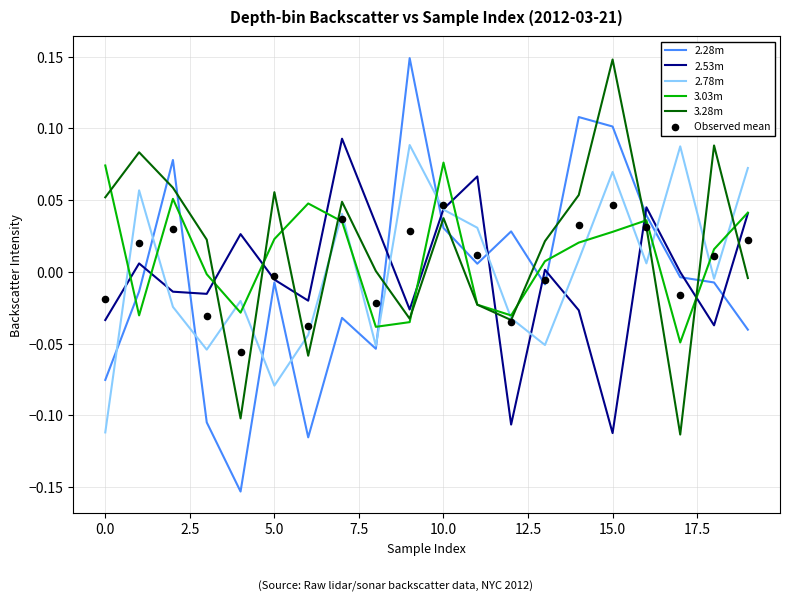

At how many categories does at least one series exceed 0?

20